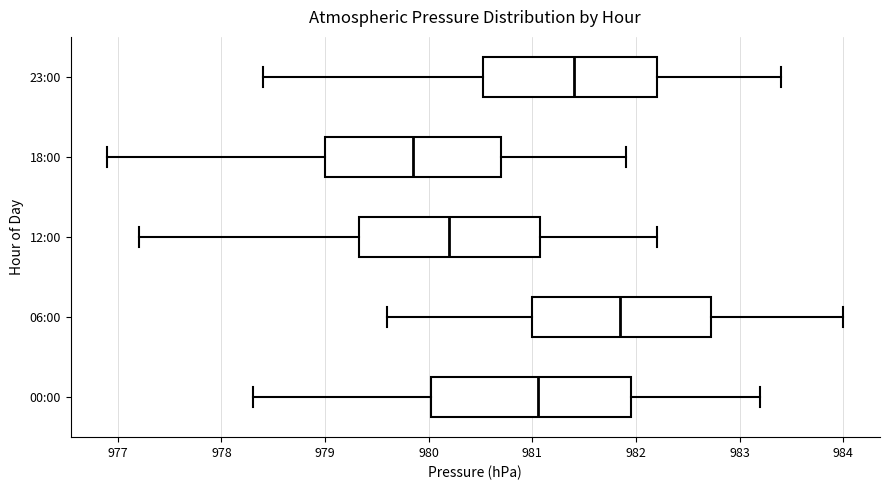

Reading bottom to top, transcribe this box plot: for each box, give where its median line is, the range the box spans, and where its two whiskers end, as read against the x-axis. The values are not printed on the chart, so give them approximately, as read against the axis.

00:00: median 981.1, box 980.0 to 982.0, whiskers 978.3 to 983.2
06:00: median 981.9, box 981.0 to 982.7, whiskers 979.6 to 984.0
12:00: median 980.2, box 979.3 to 981.1, whiskers 977.2 to 982.2
18:00: median 979.9, box 979.0 to 980.7, whiskers 976.9 to 981.9
23:00: median 981.4, box 980.5 to 982.2, whiskers 978.4 to 983.4